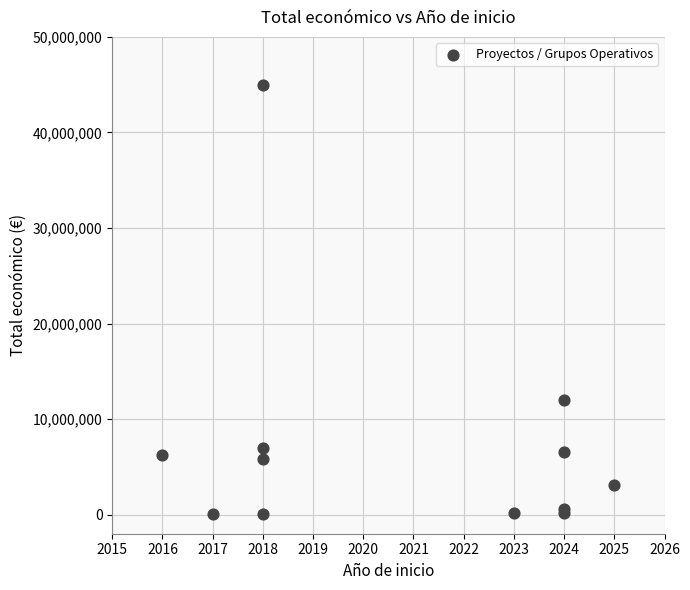

What Y value in the scatter plot is closest to 22518712?

11987316